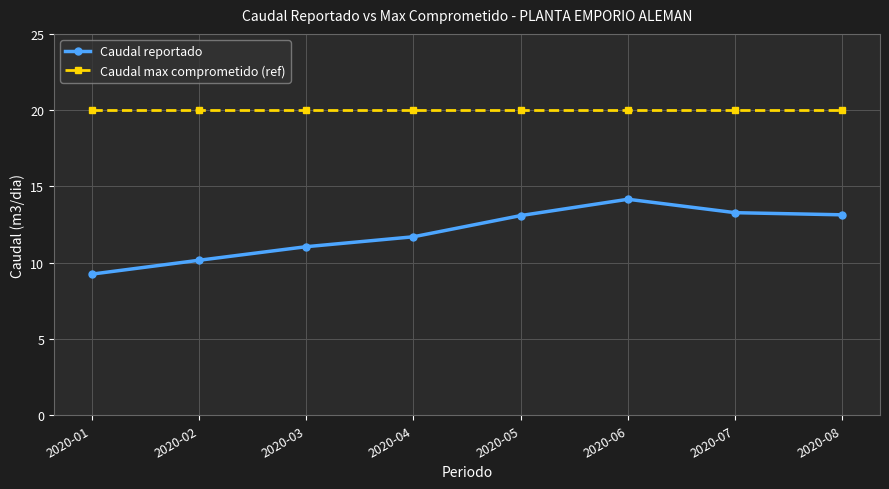

What is the spread (max minus min) of values at 2020-01?

10.7